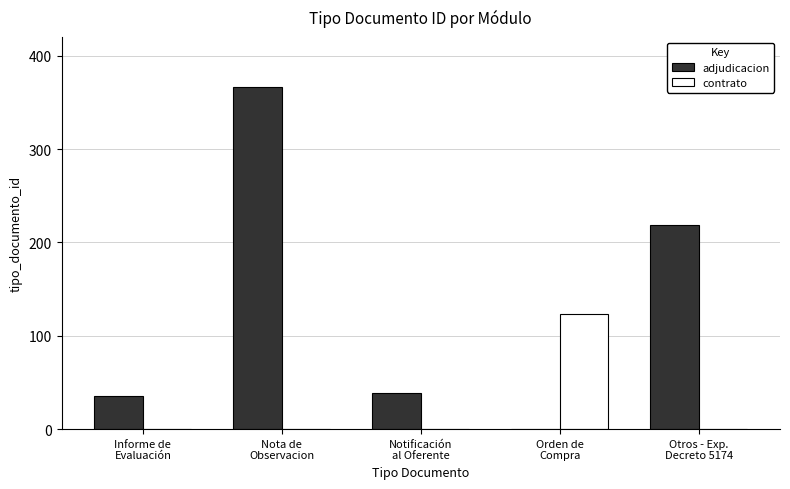

Where does the adjudicacion series first go above 39?

Nota de
Observacion